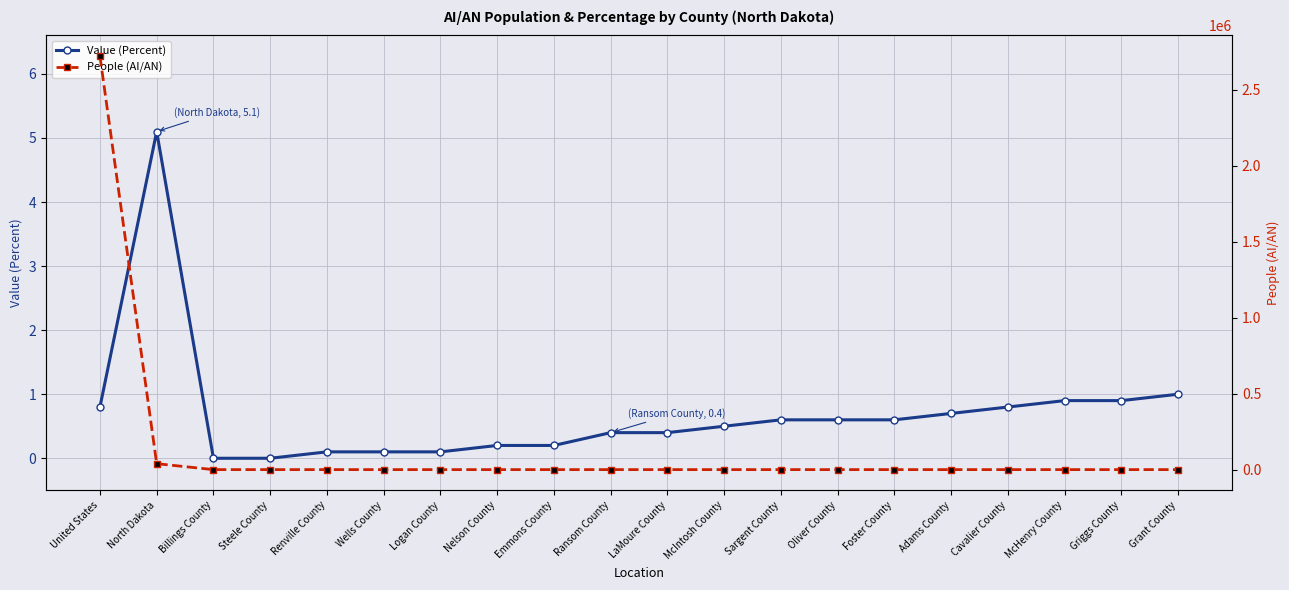

How many values in the People (AI/AN) series are below 16?

10